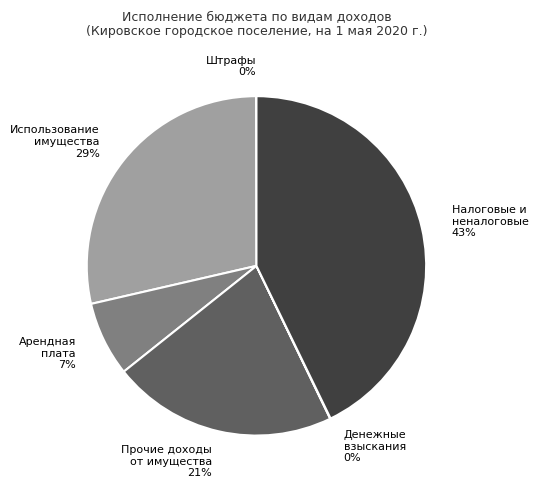

To the nearest percent, what is the difference between the largest and smallest slice percentages?

43%